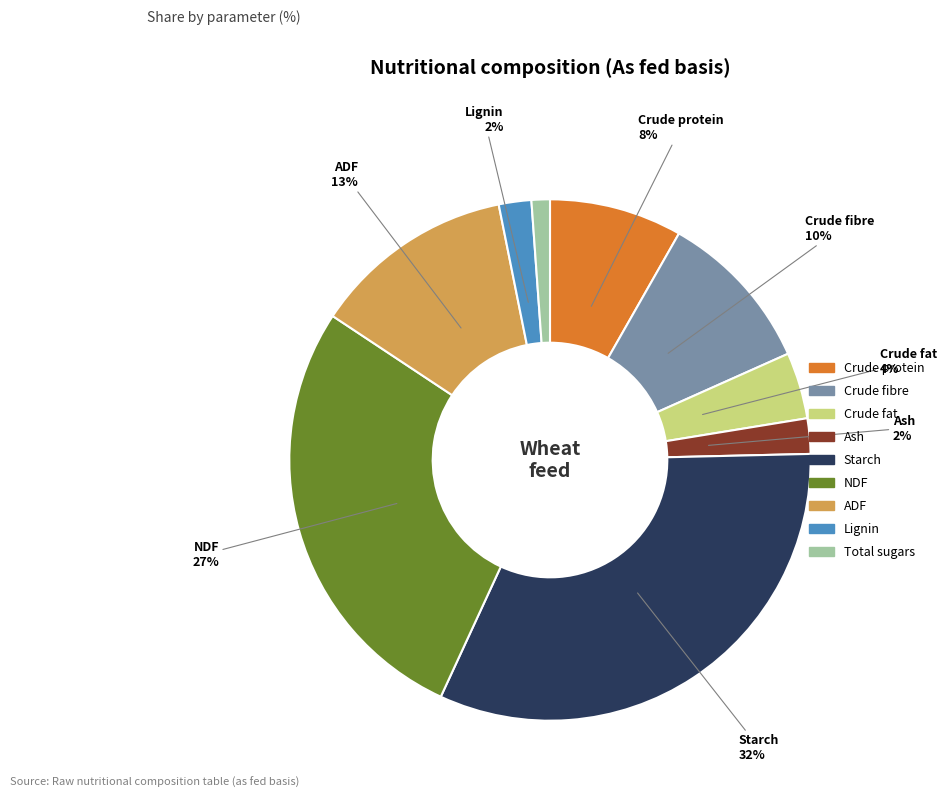

Does Crude fibre account for over 50% of the chart?

No